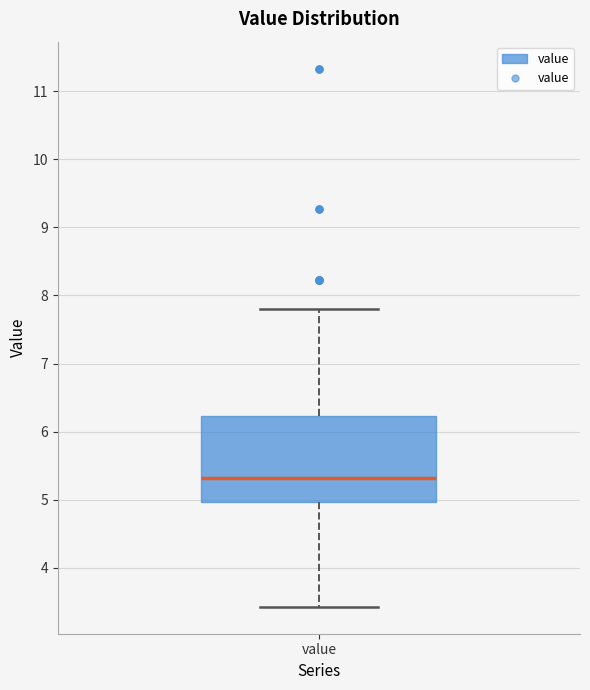

Transcribe this box plot: give where the median line is, the range the box spans, and where the two whiskers end, as read against the y-axis. The values are not printed on the chart, so give them approximately, as read against the axis.

median 5.3, box 5.0 to 6.2, whiskers 3.4 to 7.8